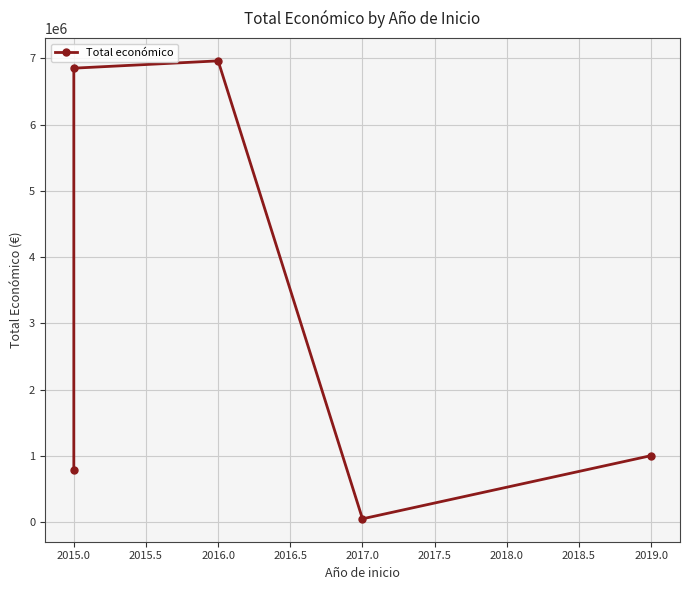

Which has a higher value, 2016.0 or 2017.0?

2016.0